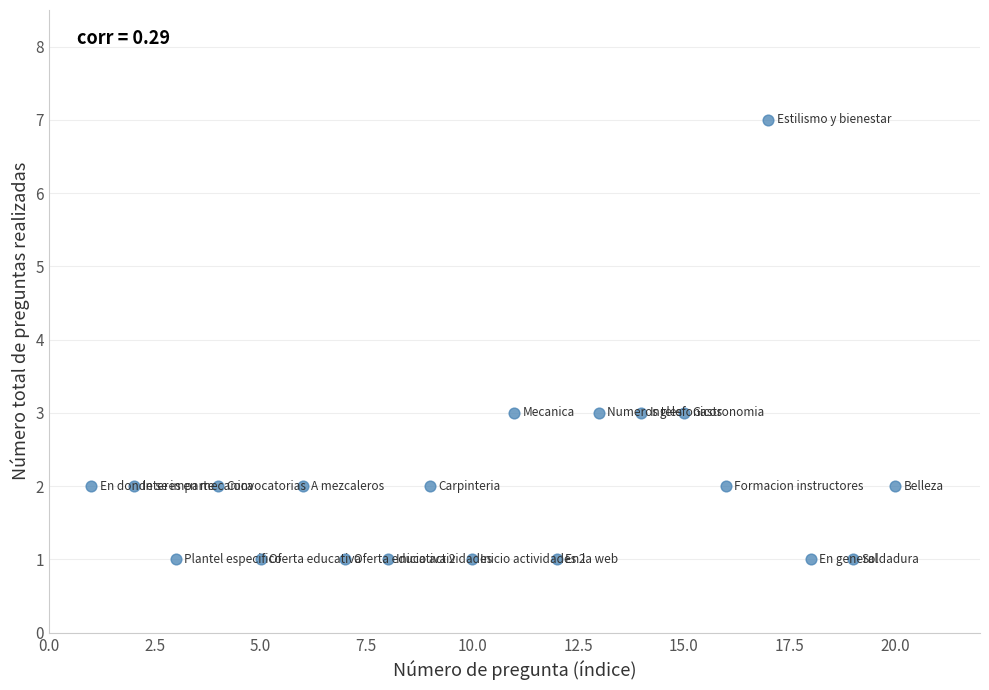

List the coordinates of all points as (Y, X) pairs, reading left to right.

(2, 1)  (2, 2)  (1, 3)  (2, 4)  (1, 5)  (2, 6)  (1, 7)  (1, 8)  (2, 9)  (1, 10)  (3, 11)  (1, 12)  (3, 13)  (3, 14)  (3, 15)  (2, 16)  (7, 17)  (1, 18)  (1, 19)  (2, 20)